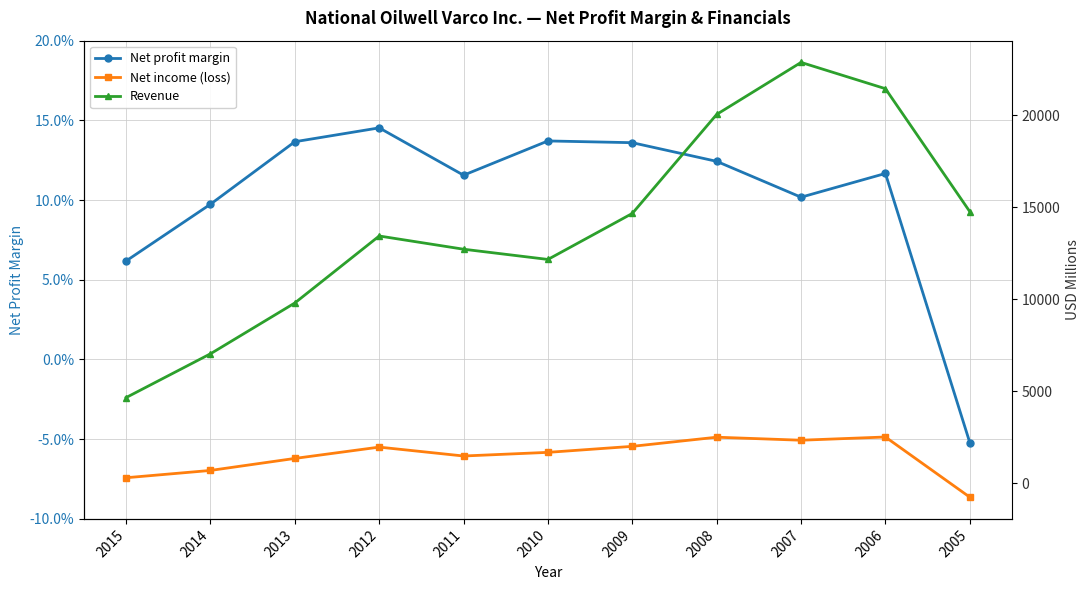

Which has a higher value, 2015 or 2007?

2007